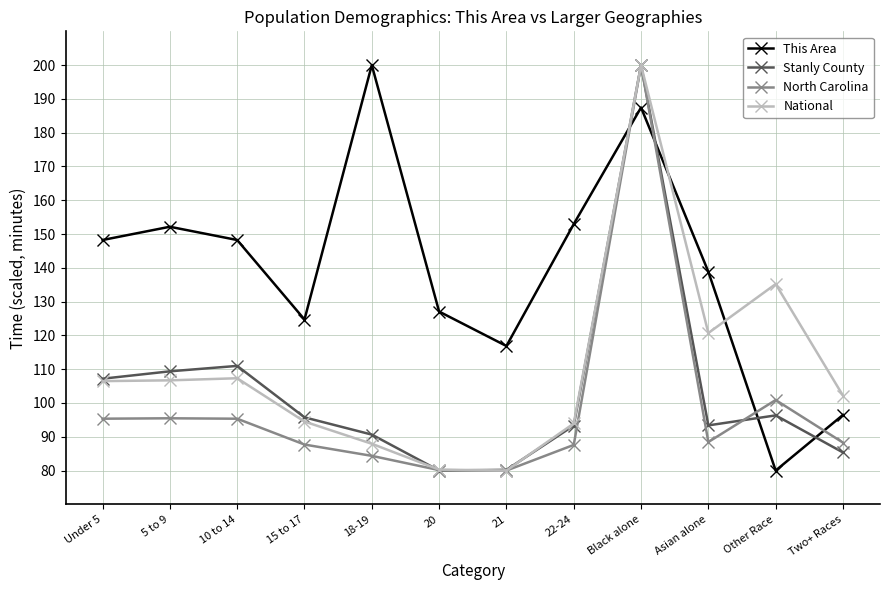

Which series ends up on top after the final intersection of National and This Area?

National